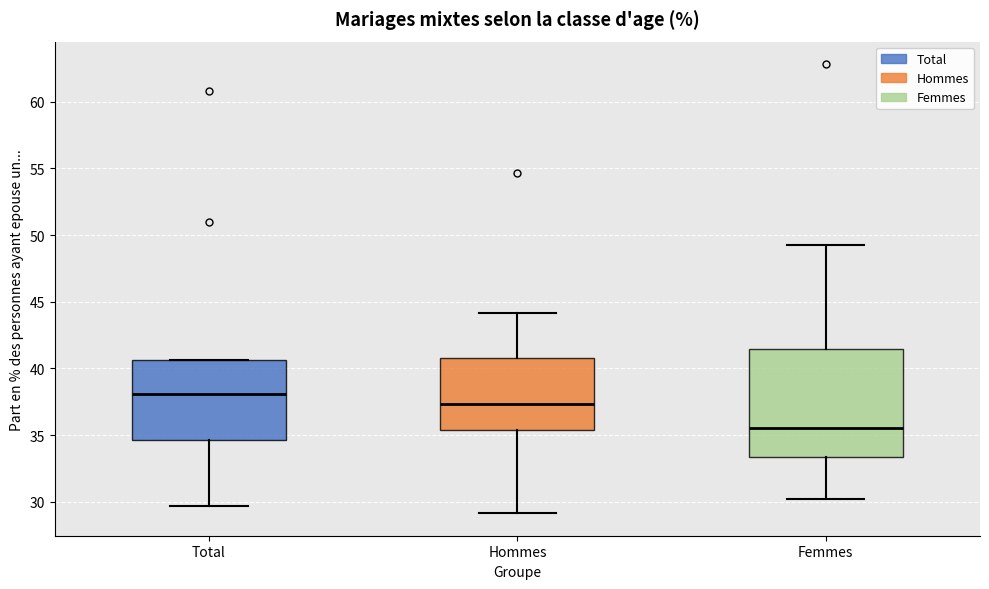

Which box's median line is the highest?

Total